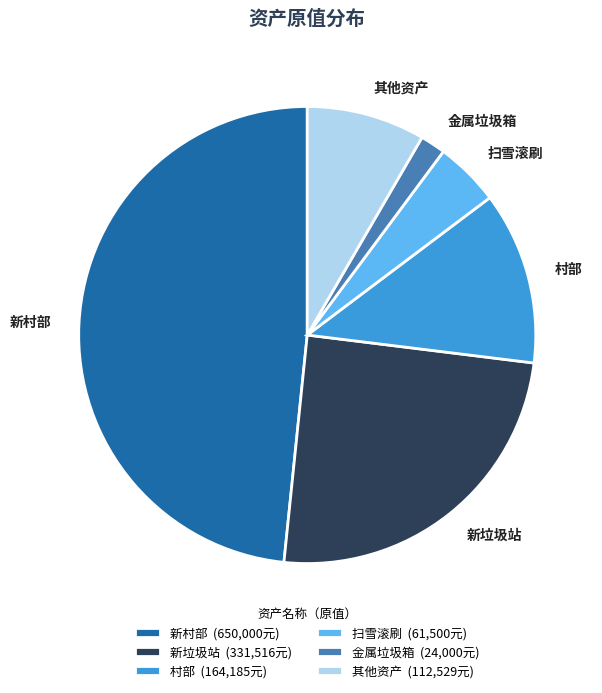

Does 新村部 represent more than half of the total?

No